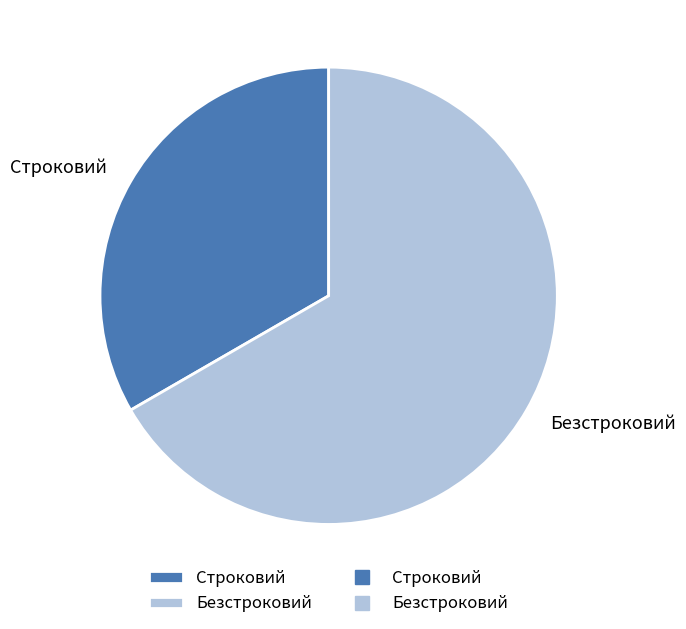

How many segments does this pie chart have?

2